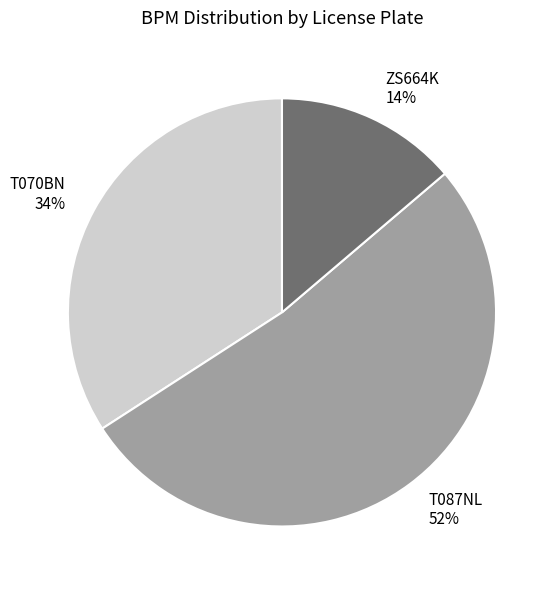

Do T087NL and T070BN together represent more than half of the pie?

Yes